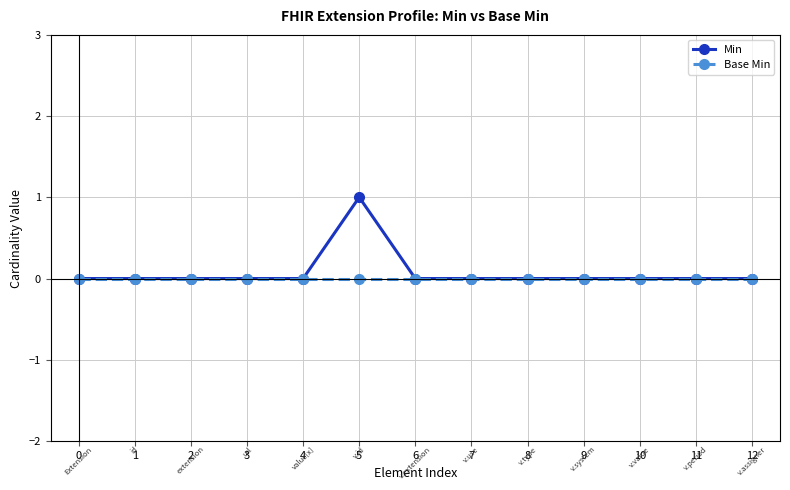

Which series changed the most between 5 and 6?

Min